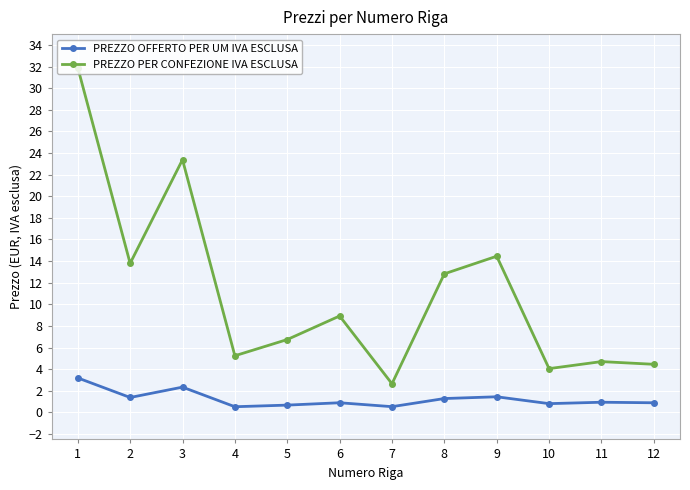

What is the value of the PREZZO OFFERTO PER UM IVA ESCLUSA point at the 1st from the left?

3.2